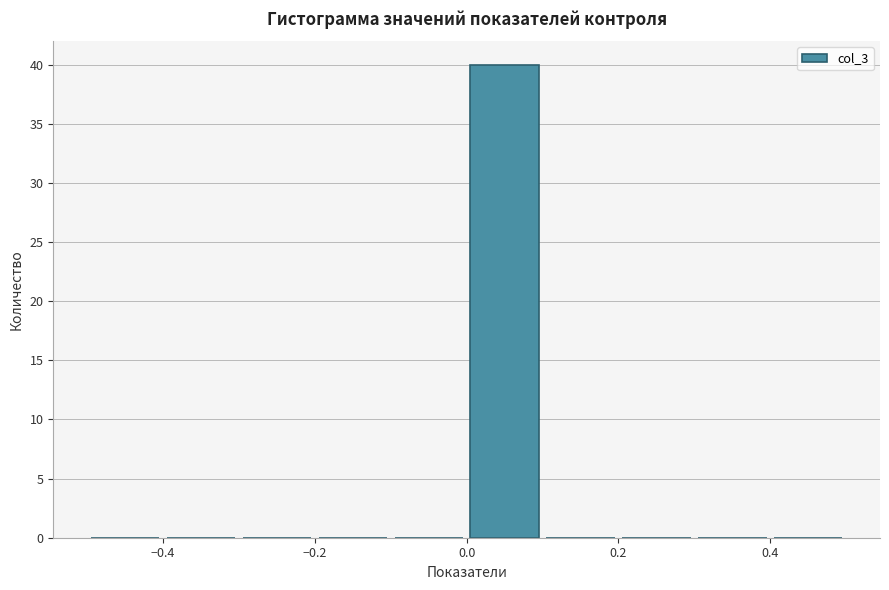

What is the height of the bar covering 0.0 to 0.1 on the x-axis? The values are not printed on the chart, so give them approximately, as read against the axis.

40